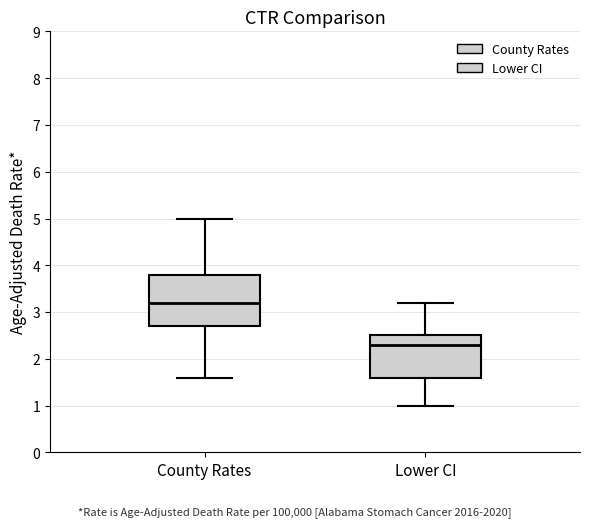

Which box has the lowest median line?

Lower CI